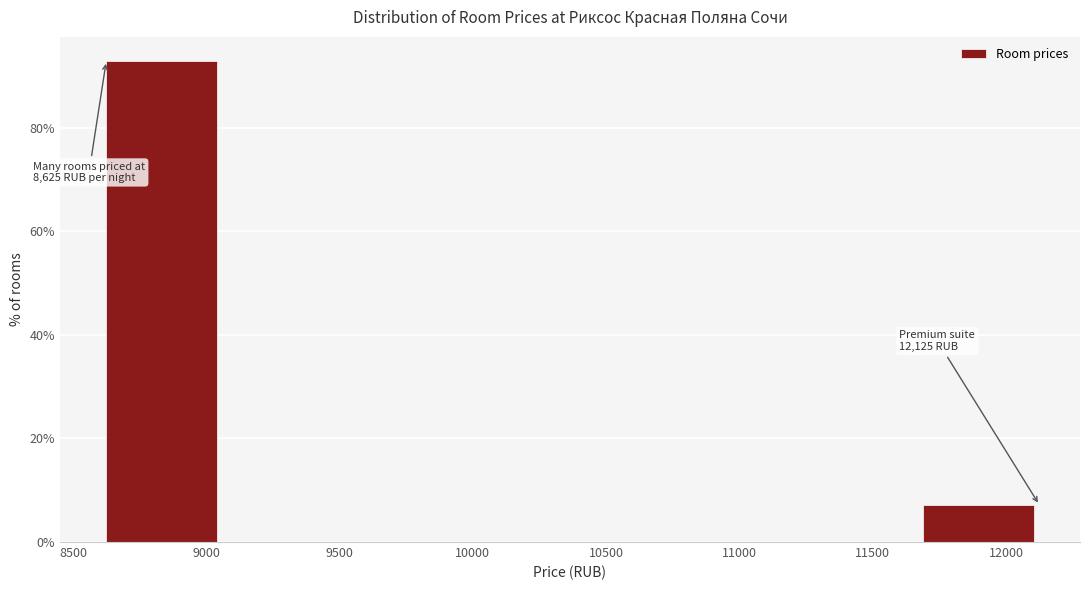

Over which range of the x-axis is the bar tallest?

8650 to 9050